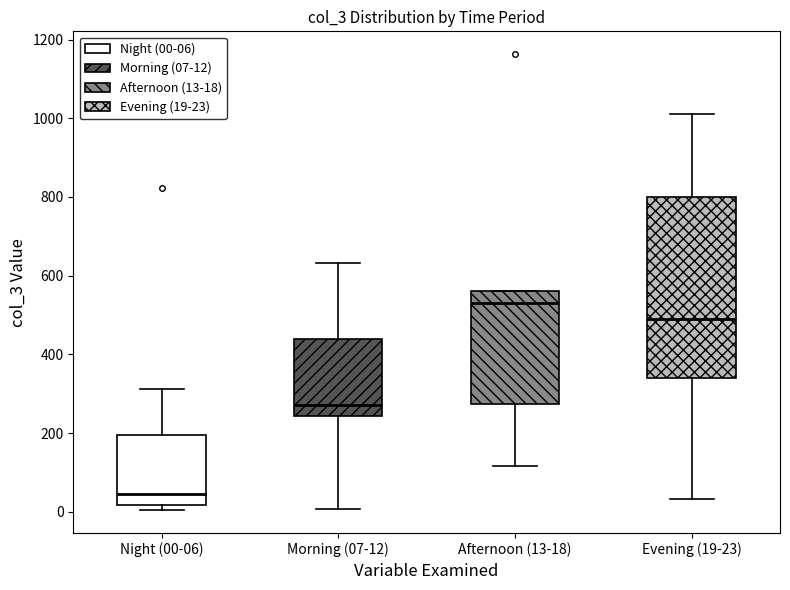

Which box's median line is the highest?

Afternoon (13-18)